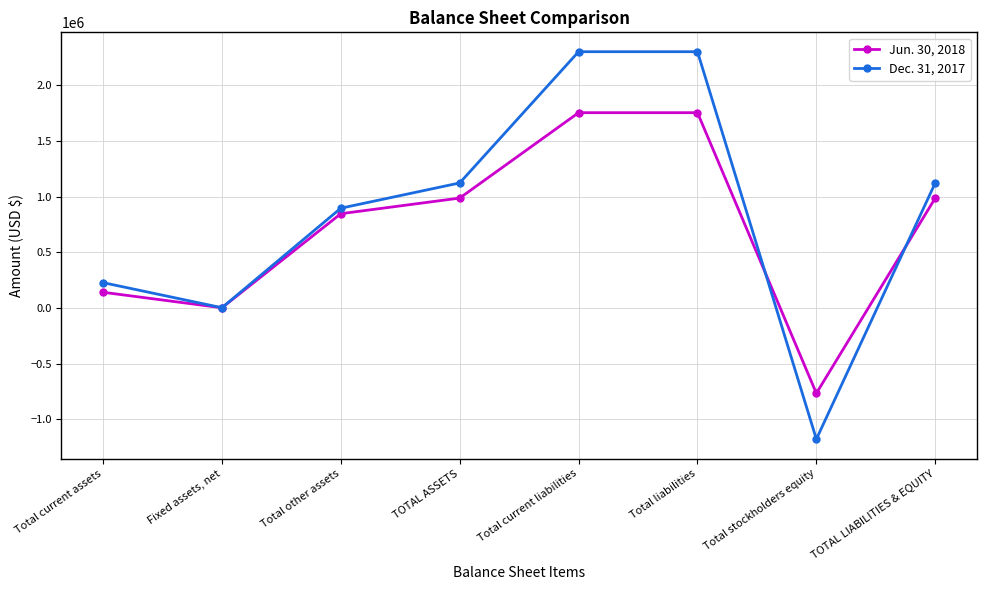

At which category does Dec. 31, 2017 reach its first local valley?

Fixed assets, net